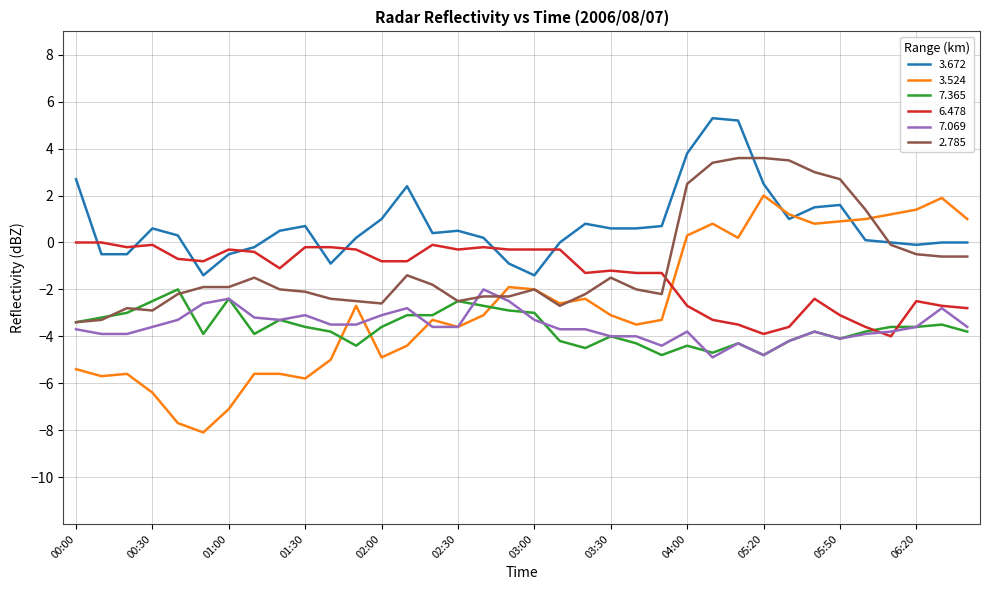

What is the difference between the maximum and minimum values in the 2.785 series?

7.0